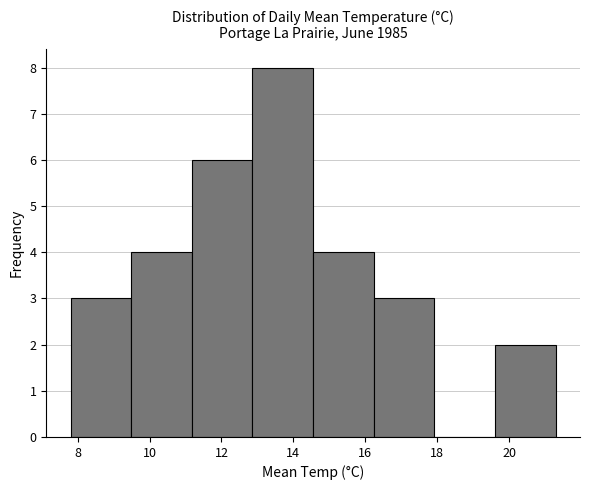

Which range on the x-axis has the tallest bar?

12.8 to 14.6